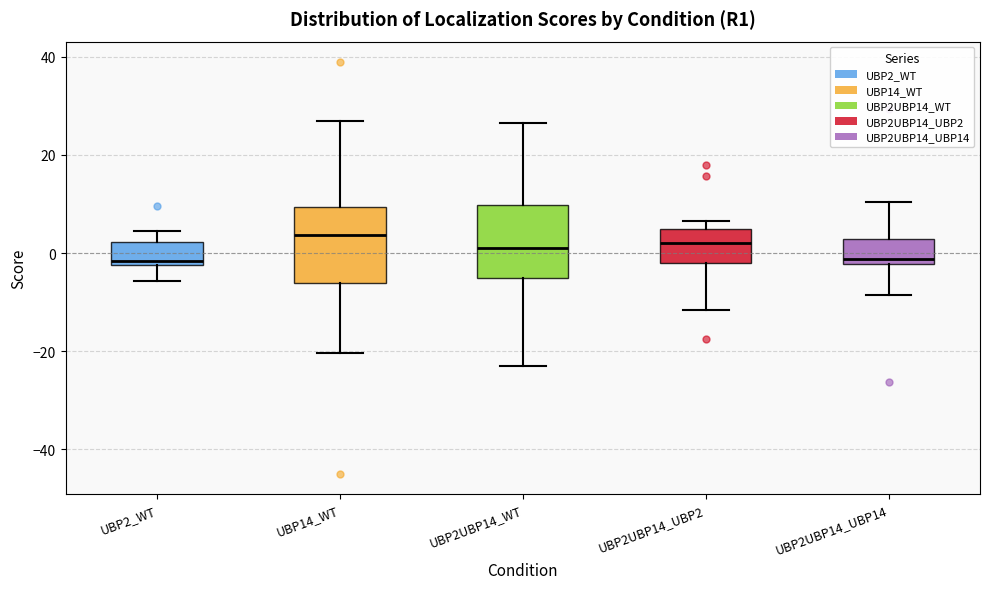

Reading left to right, read every box against the y-axis: the position of its median line, the range the box covers, and the ends of its whiskers. The values are not printed on the chart, so give them approximately, as read against the axis.

UBP2_WT: median -2 (just above the box's lower edge), box -2 to 2, whiskers -6 to 4
UBP14_WT: median 4, box -6 to 10, whiskers -20 to 26
UBP2UBP14_WT: median 0, box -6 to 10, whiskers -24 to 26
UBP2UBP14_UBP2: median 2, box -2 to 4, whiskers -12 to 6
UBP2UBP14_UBP14: median -2 (just above the box's lower edge), box -2 to 2, whiskers -8 to 10